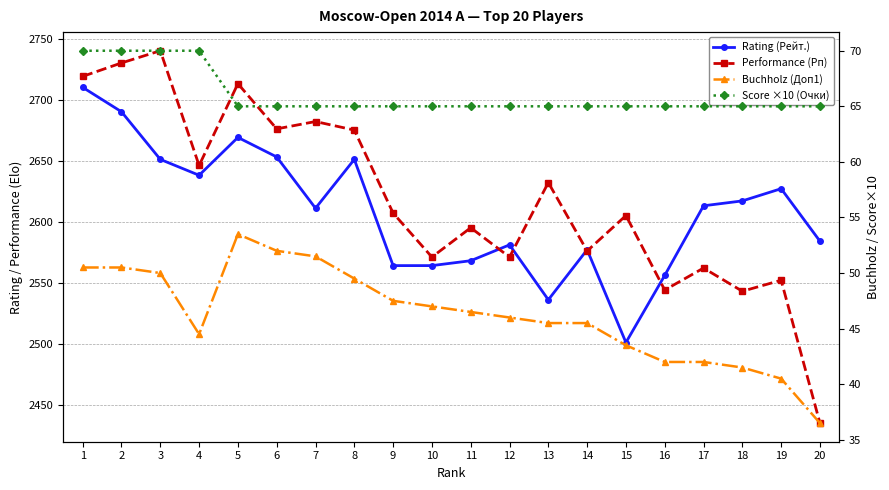

Rank the series at 11 from highest to lowest value.

Performance (Рп), Rating (Рейт.), Score ×10 (Очки), Buchholz (Доп1)